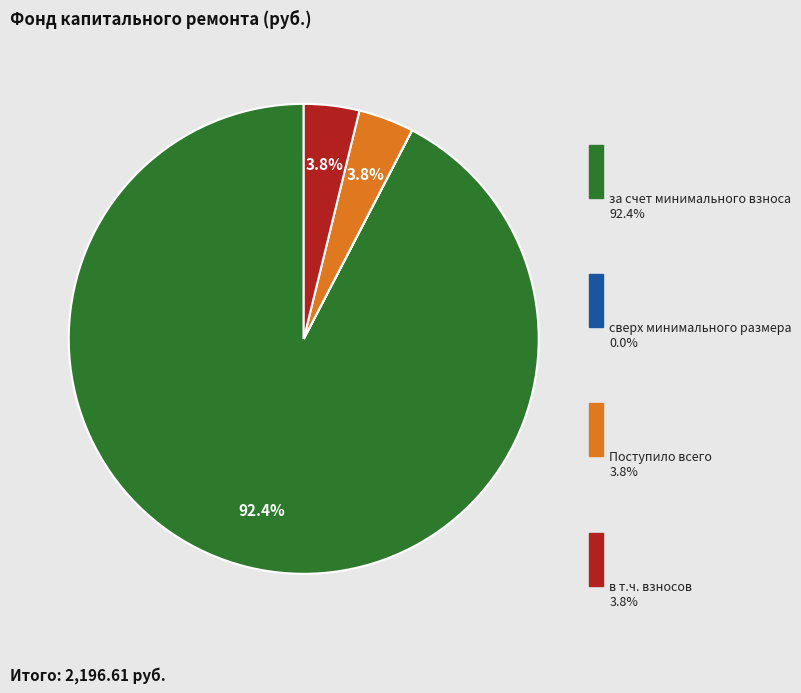

Is there a majority slice in this chart?

Yes